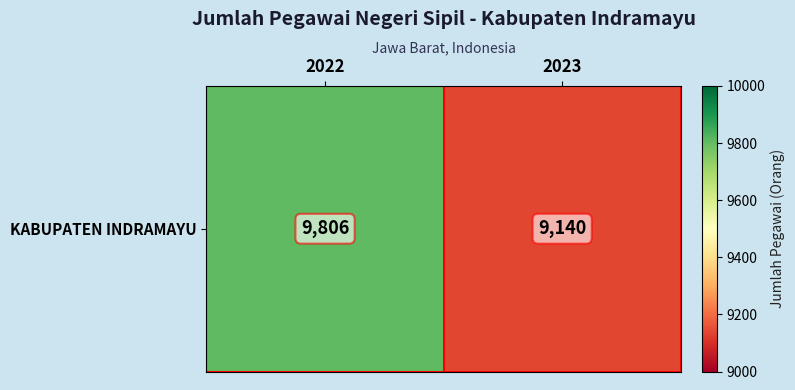

What is the difference between the maximum and minimum values?

666